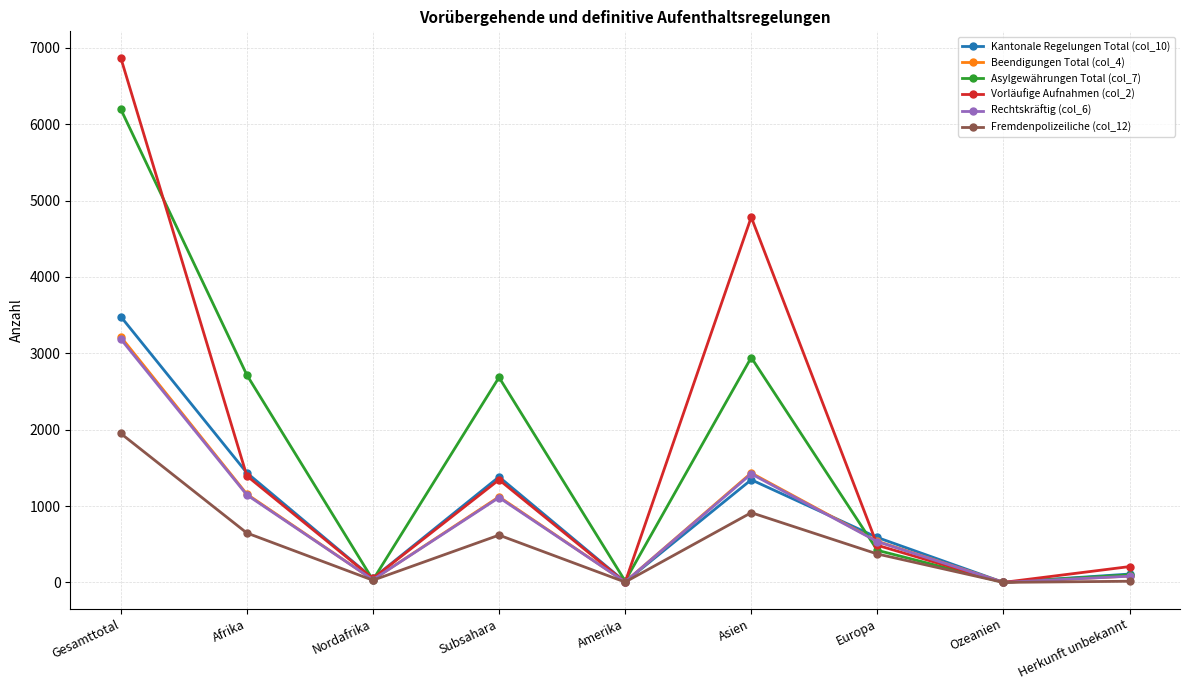

Which series has the largest range (max minus min)?

Vorläufige Aufnahmen (col_2)